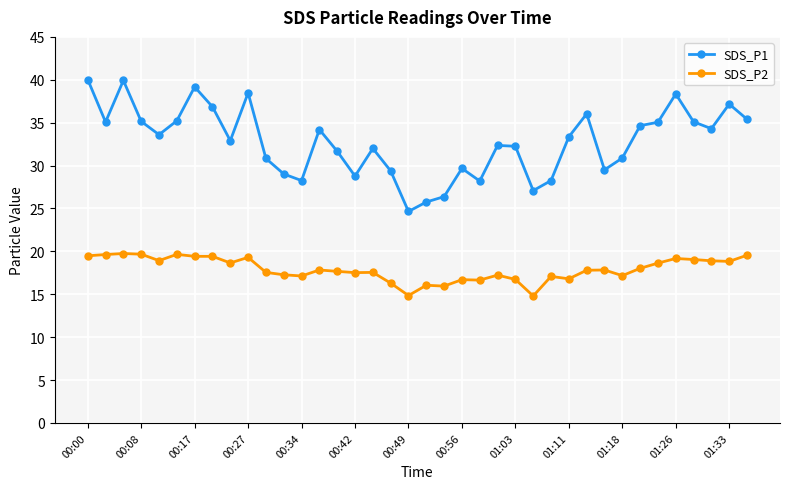

Which series has the largest total across all categories?

SDS_P1